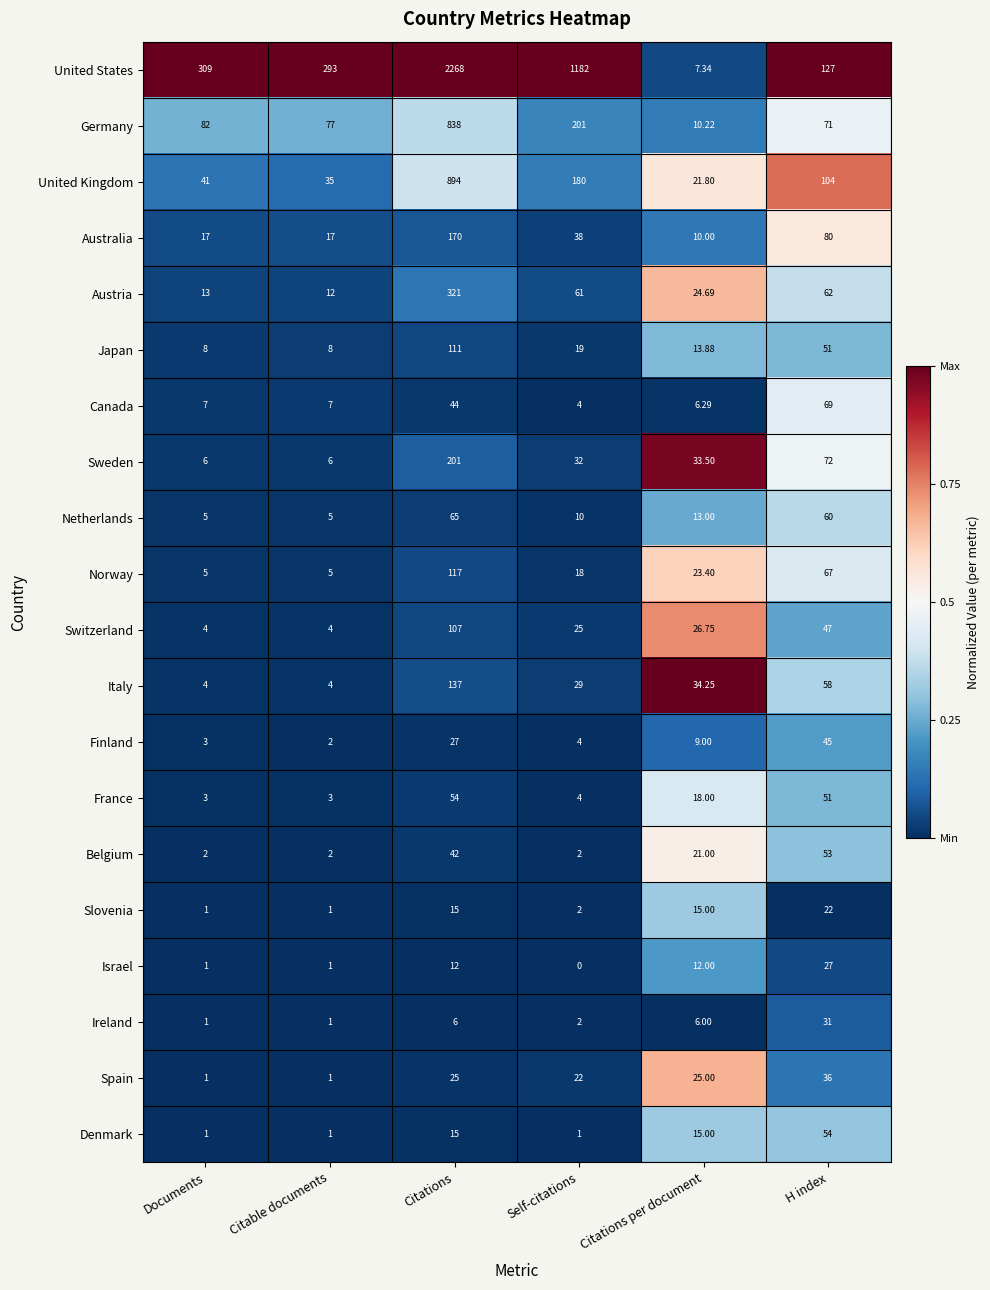

At which category does the chart reach its peak across all series?

Citations